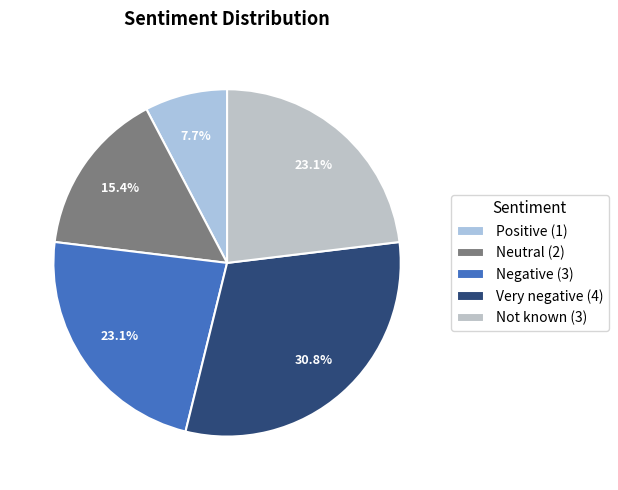

Count the number of slices in the pie.

5